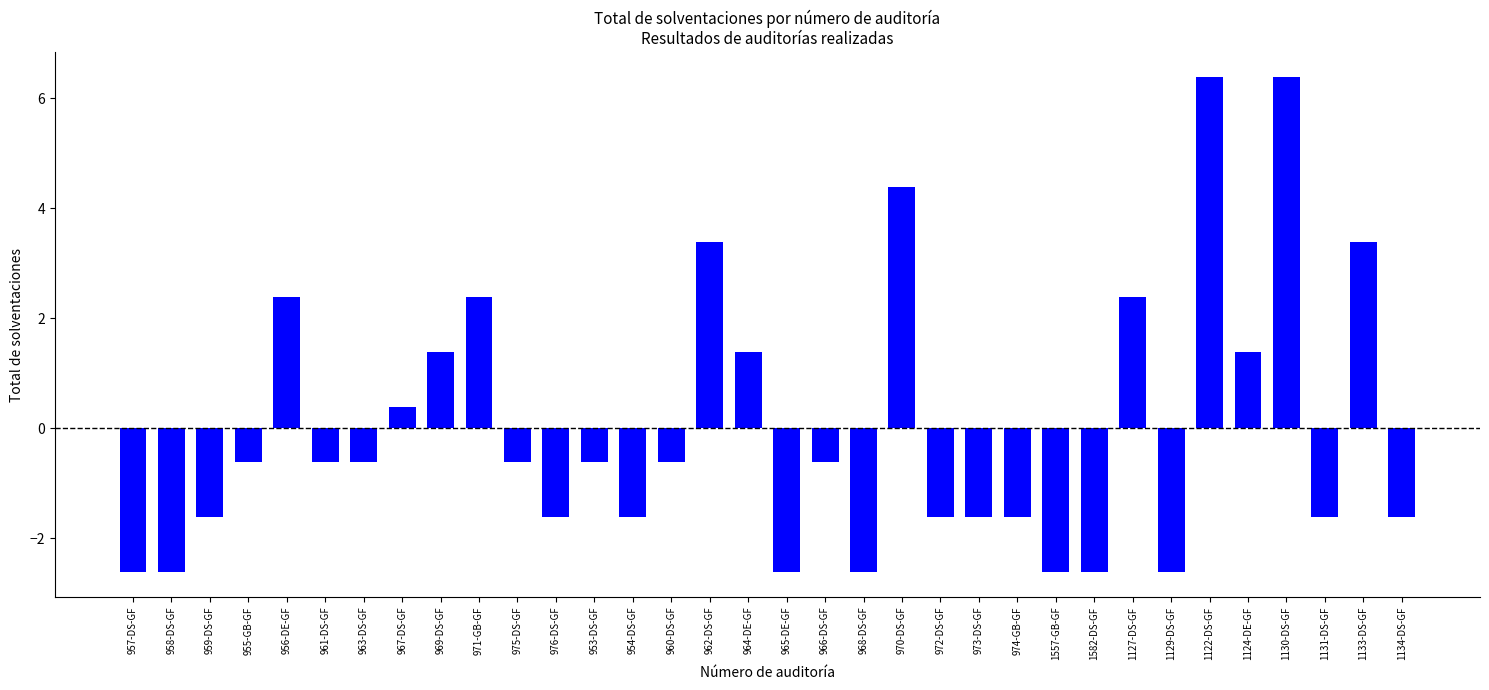

What is the sum of the values at 961-DS-GF and 1557-GB-GF?

-3.2